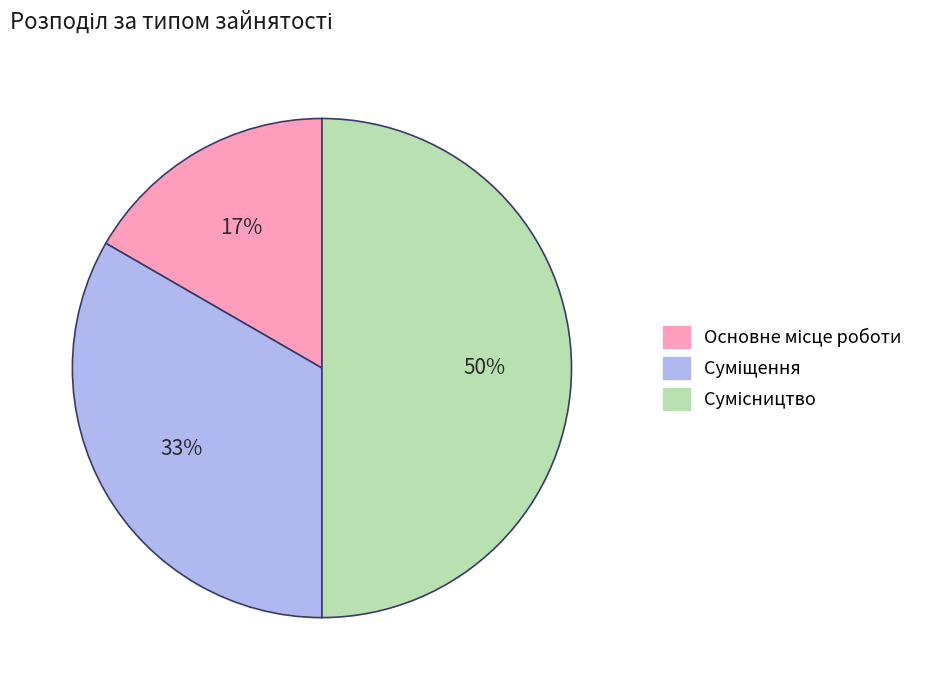

To the nearest percent, what is the difference between the largest and smallest slice percentages?

33%